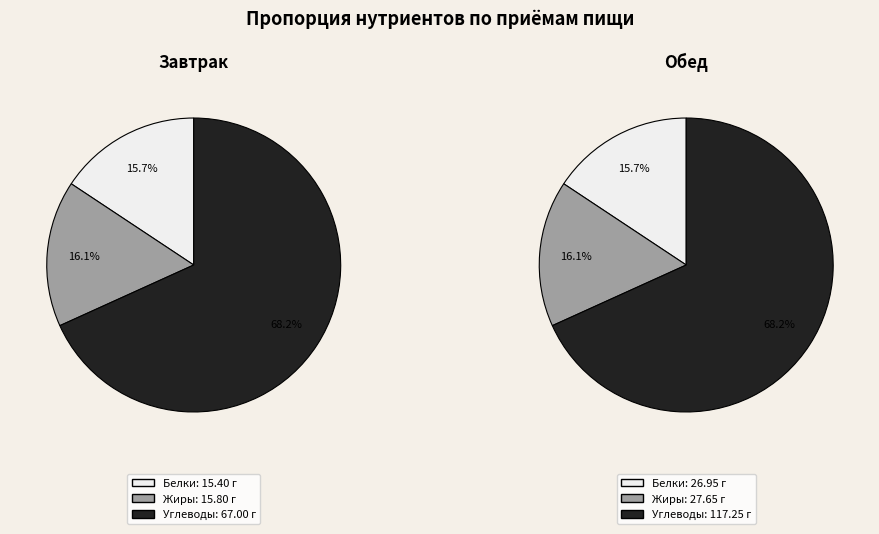

Between Завтрак and Обед, which is larger?

Обед